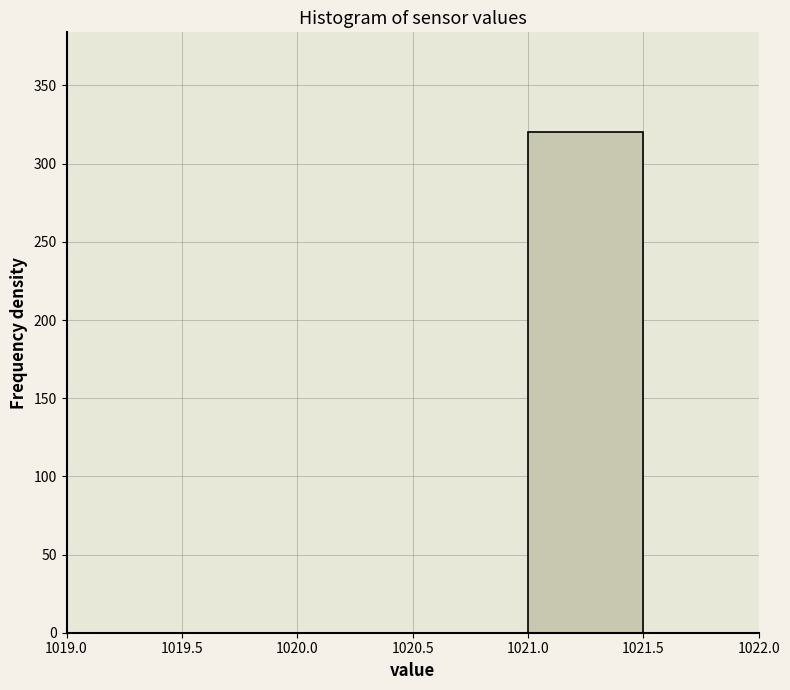

Reading left to right, transcribe this chart: for each bar, give the range it covers on the x-axis and its height. The values are not printed on the chart, so give them approximately, as read against the axis.

1019.0 to 1019.5: 0
1019.5 to 1020.0: 0
1020.0 to 1020.5: 0
1020.5 to 1021.0: 0
1021.0 to 1021.5: 320
1021.5 to 1022.0: 0